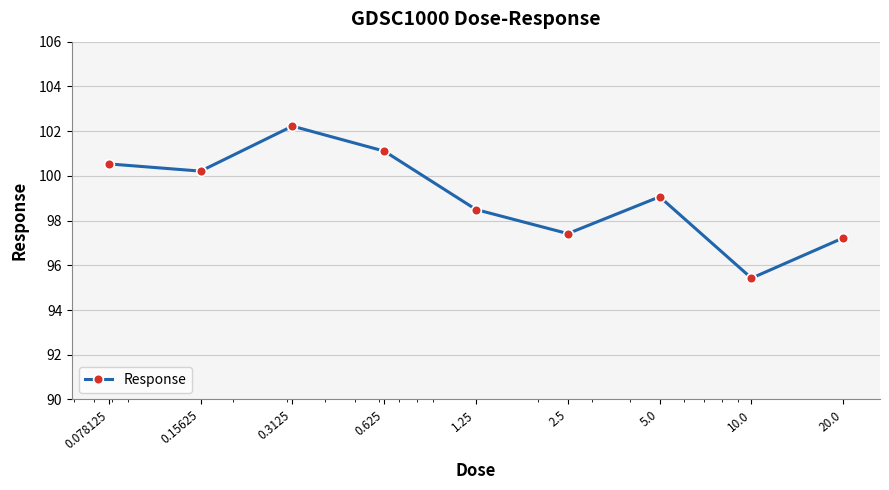

Reading left to right, what are all the values shown in this chart?

100.5	100.2	102.2	101.1	98.5	97.4	99.1	95.4	97.2